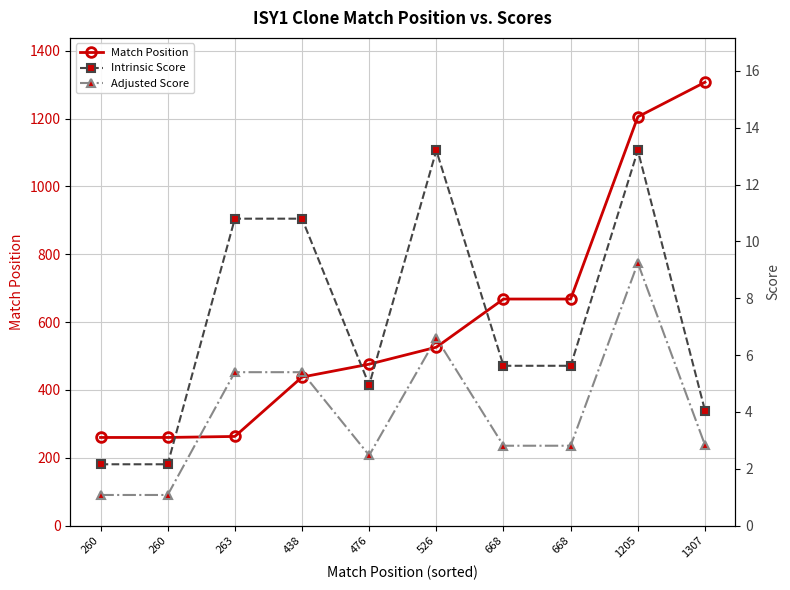

At how many categories does at least one series exceed 439?

6